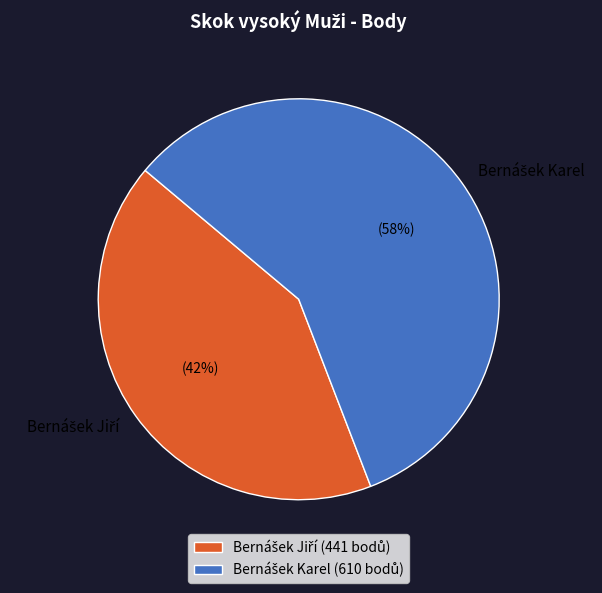

To the nearest percent, what is the average slice percentage?

50%